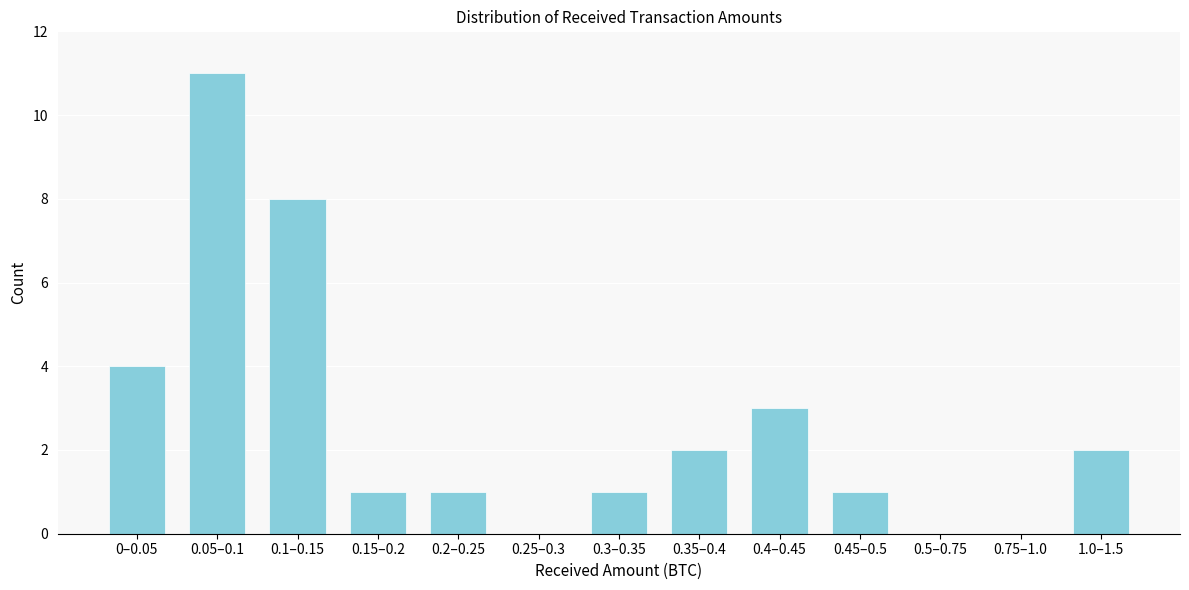

Reading left to right, list all the values displayed in this chart.

0–0.05=4	0.05–0.1=11	0.1–0.15=8	0.15–0.2=1	0.2–0.25=1	0.25–0.3=0	0.3–0.35=1	0.35–0.4=2	0.4–0.45=3	0.45–0.5=1	0.5–0.75=0	0.75–1.0=0	1.0–1.5=2